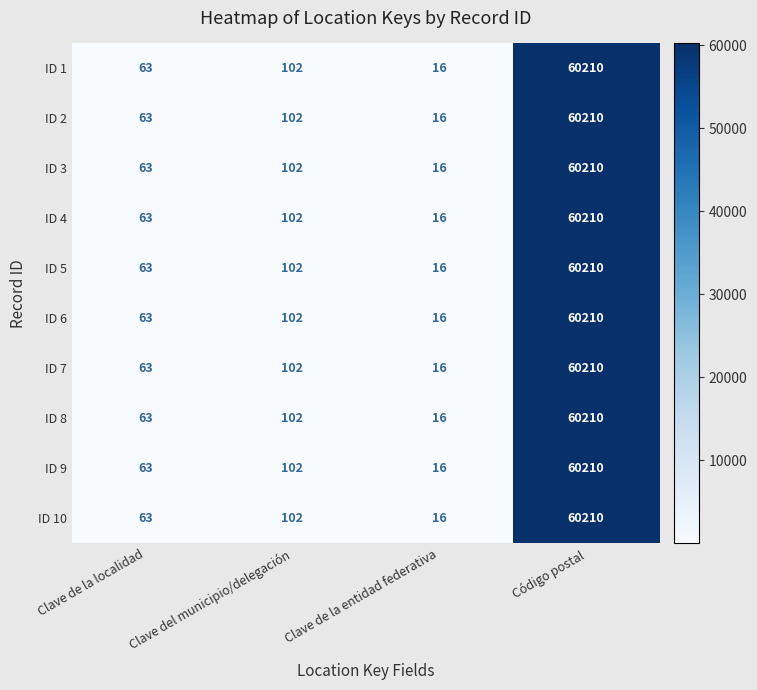

What is the maximum value shown in the chart?

60210